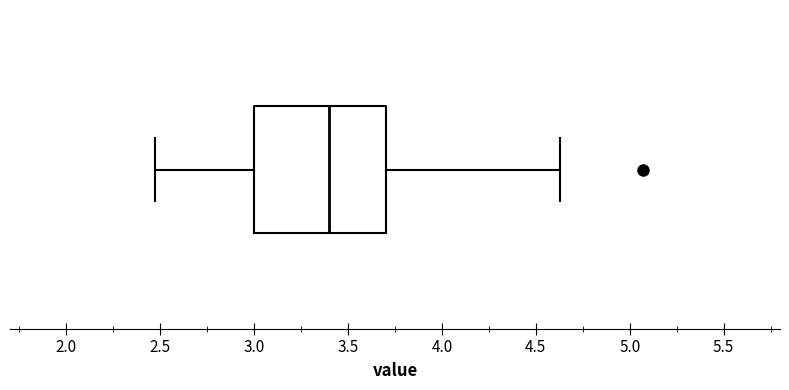

Where is the left edge of the box on the x-axis? The values are not printed on the chart, so give them approximately, as read against the axis.

3.00